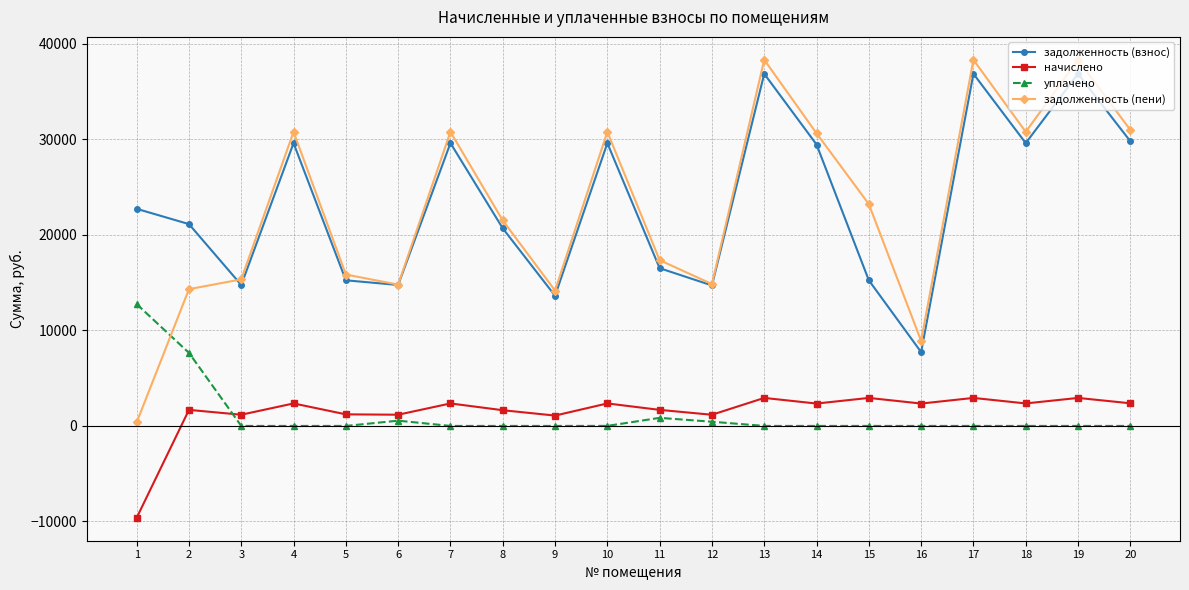

Which series has the widest spread of values?

задолженность (пени)